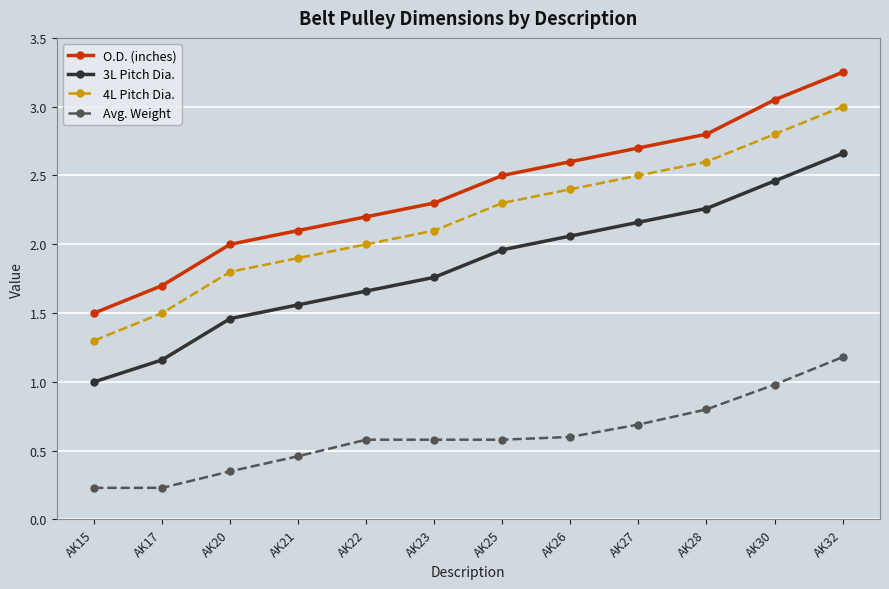

At which label is 3L Pitch Dia. closest to 1?

AK15